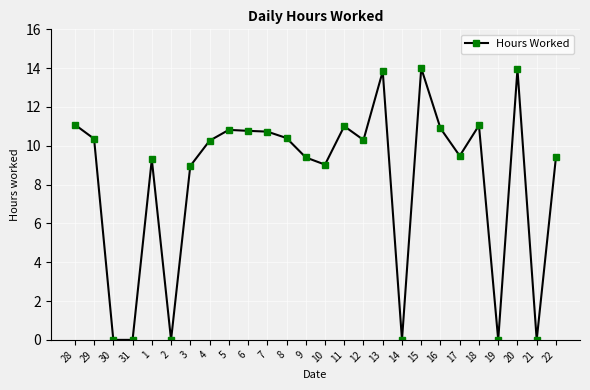

What is the value of the 14th point from the left?

9.0